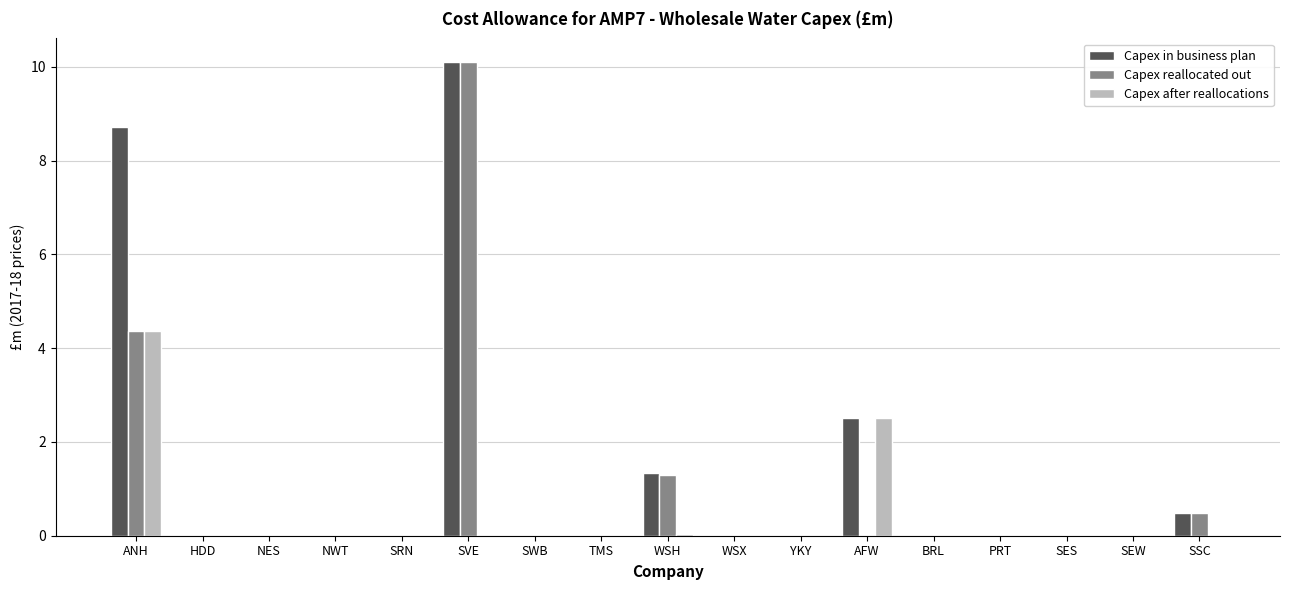

Does the chart contain stacked bars?

No